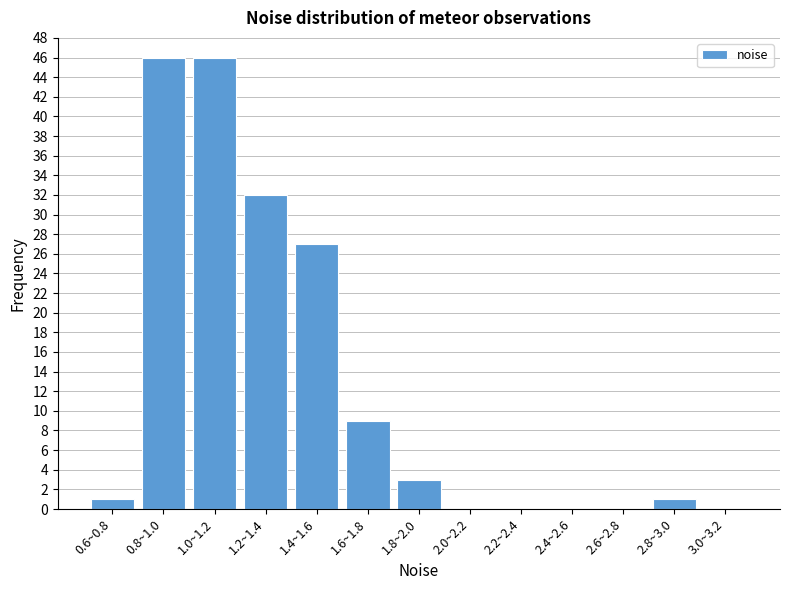

Reading left to right, list all the values displayed in this chart.

0.6~0.8=1	0.8~1.0=46	1.0~1.2=46	1.2~1.4=32	1.4~1.6=27	1.6~1.8=9	1.8~2.0=3	2.0~2.2=0	2.2~2.4=0	2.4~2.6=0	2.6~2.8=0	2.8~3.0=1	3.0~3.2=0